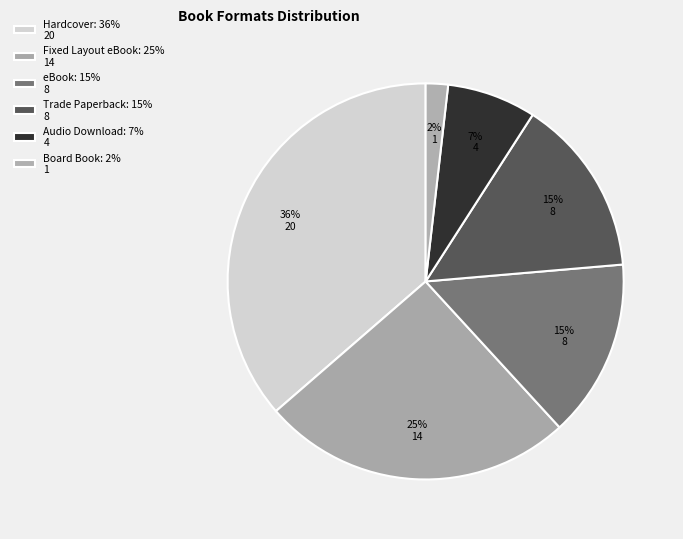

Which category has the biggest portion of the pie?

Hardcover